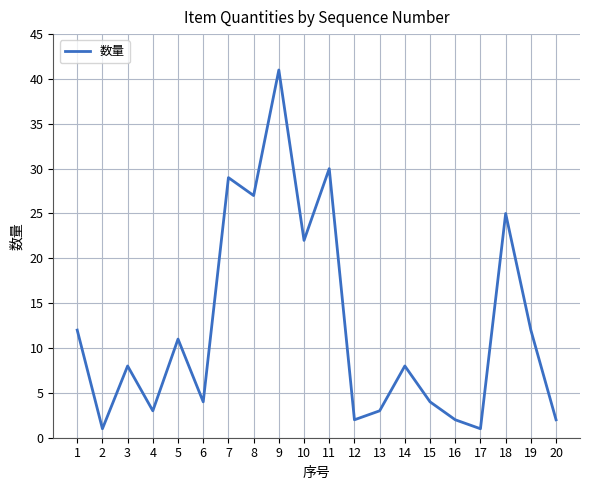

The chart shows a value of 17 at 11. True or false?

False